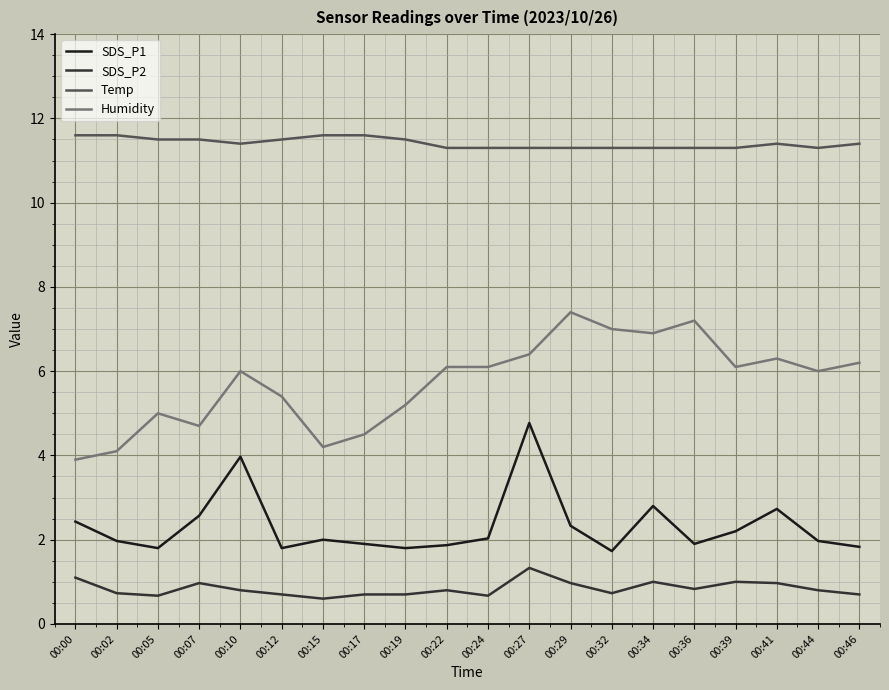

True or false: SDS_P1 and Temp cross at least once.

False